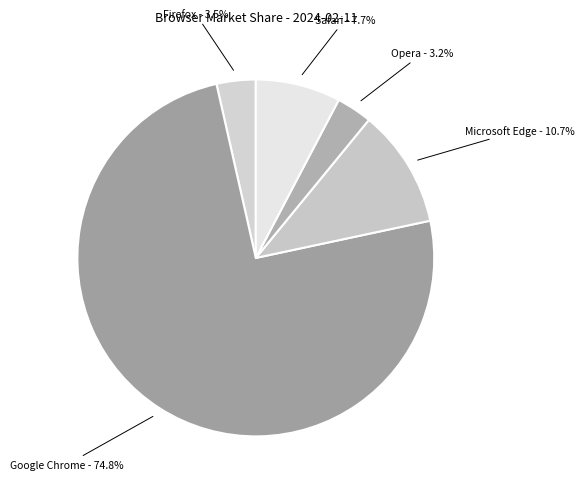

What is the largest slice in the pie chart?

Google Chrome